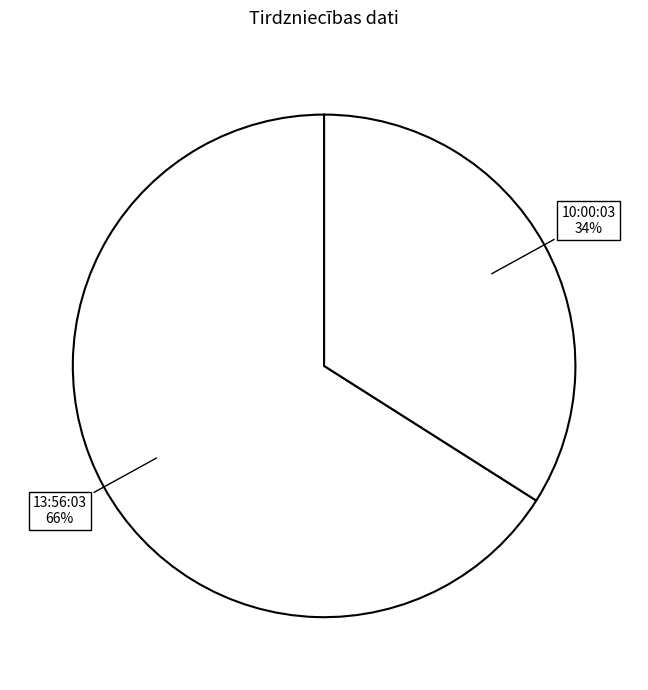

Is there a majority slice in this chart?

Yes